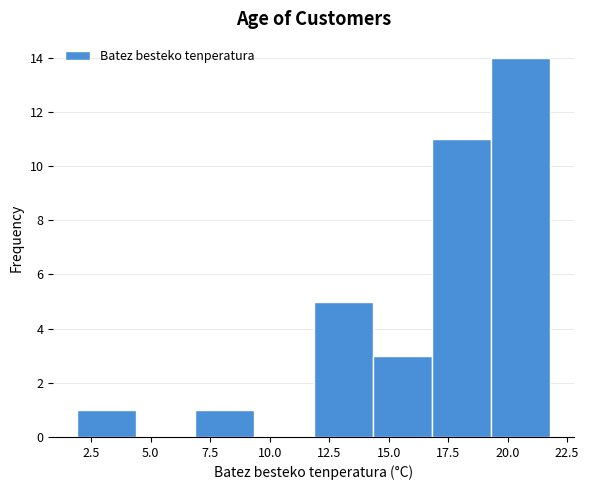

Reading left to right, list every bar in this chart as the range it spans on the x-axis followed by its height. Neither the bar edges nor the heights are printed on the chart, so give them approximately, as read against the axes.

2.0 to 4.5: 1
4.5 to 7.0: 0
7.0 to 9.5: 1
9.5 to 12.0: 0
12.0 to 14.5: 5
14.5 to 17.0: 3
17.0 to 19.5: 11
19.5 to 22.0: 14